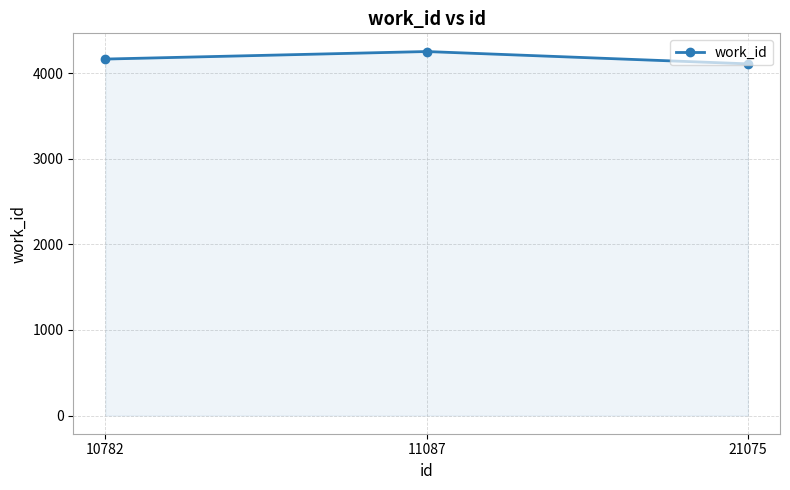

Which category has the highest value across all series?

11087